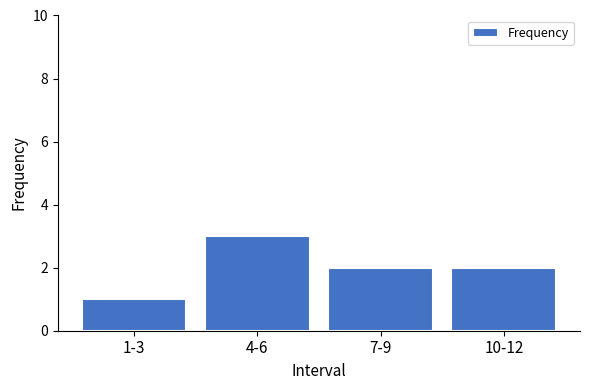

Reading right to left, what are all the values shown in this chart?

10-12=2	7-9=2	4-6=3	1-3=1